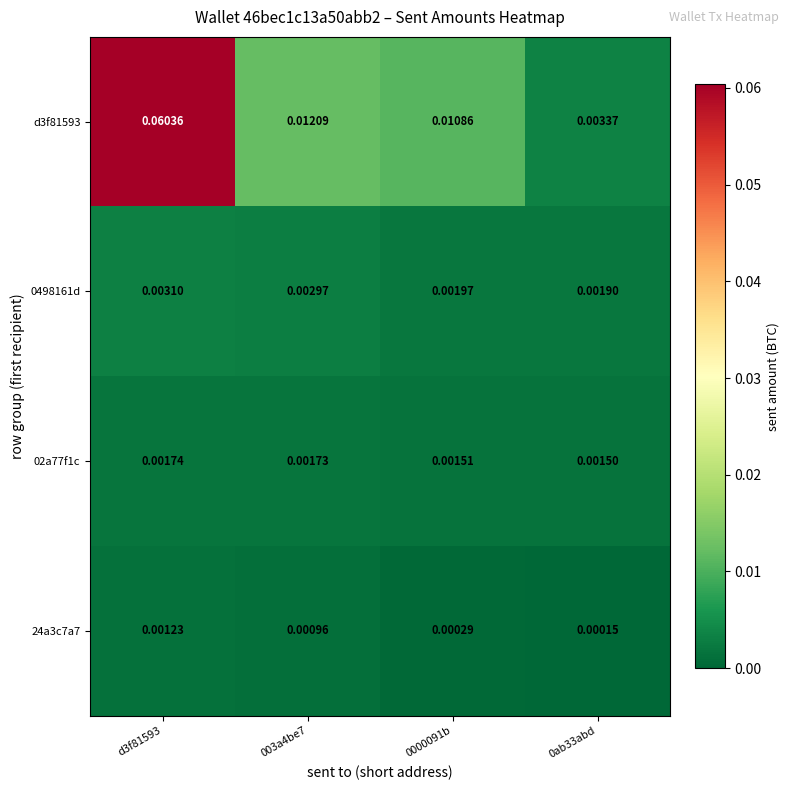

Which series has the largest total across all categories?

d3f81593